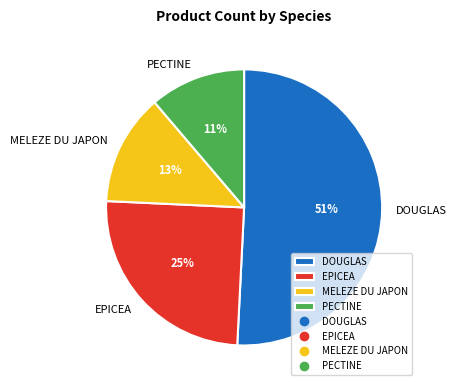

Combined, do MELEZE DU JAPON and PECTINE account for over 50%?

No